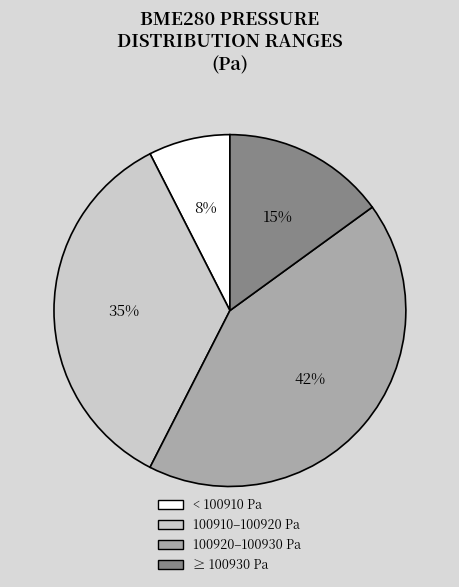

Which has a higher value, 100910–100920 Pa or < 100910 Pa?

100910–100920 Pa